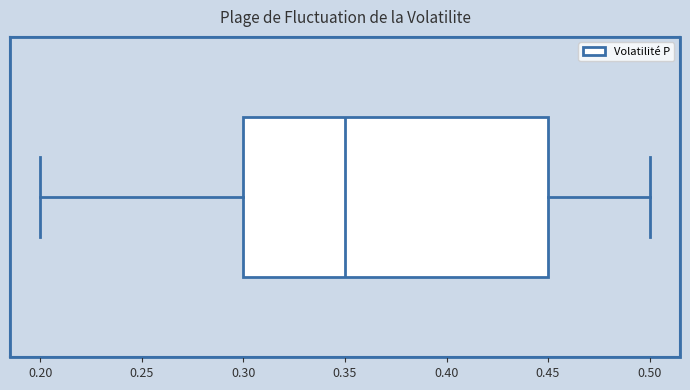

Where is the right edge of the box on the x-axis? The values are not printed on the chart, so give them approximately, as read against the axis.

0.45